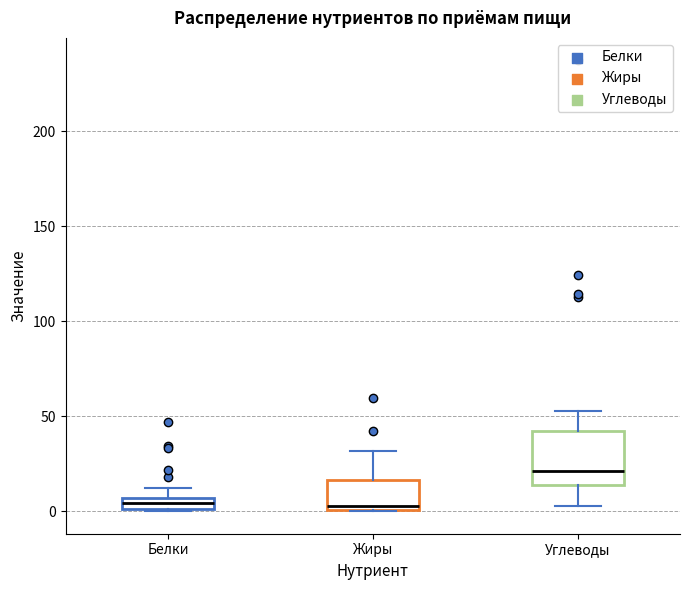

Where does the median line of the box for Углеводы sit on the y-axis? The values are not printed on the chart, so give them approximately, as read against the axis.

20